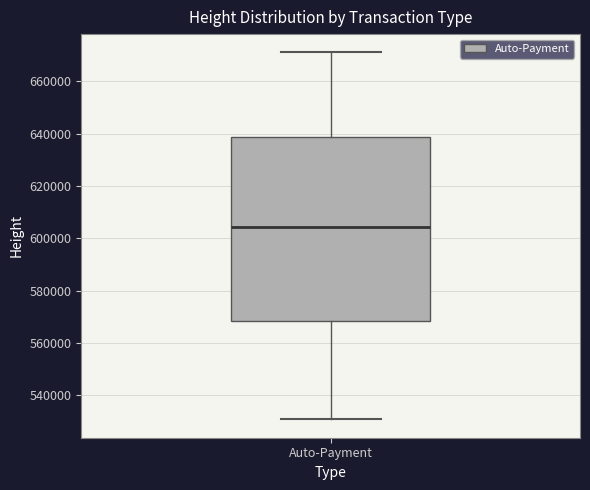

Read this box plot against the y-axis: the position of the median line, the range covered by the box, and the ends of both whiskers. The values are not printed on the chart, so give them approximately, as read against the axis.

median 604000, box 568000 to 638000, whiskers 530000 to 672000